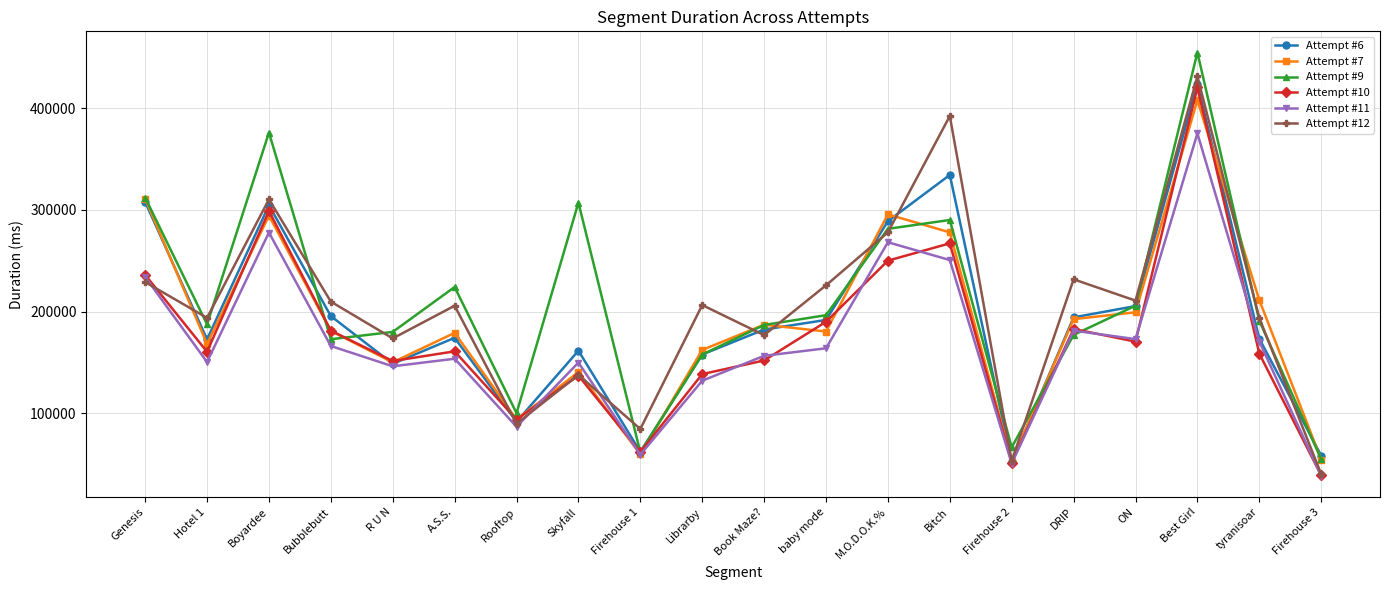

At which category is the sum across all series the highest?

Best Girl